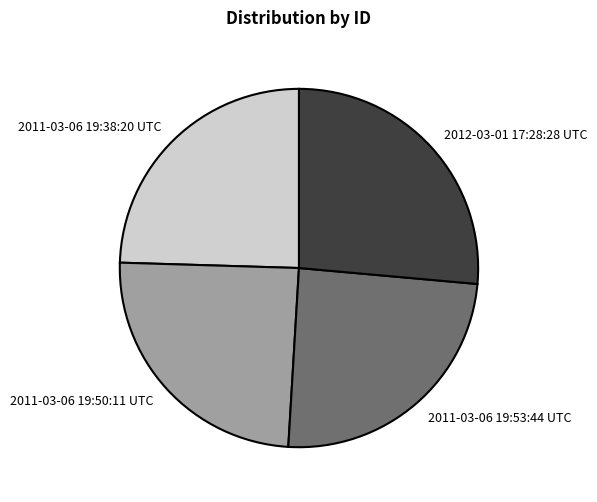

Is 2011-03-06 19:53:44 UTC the majority of the pie?

No